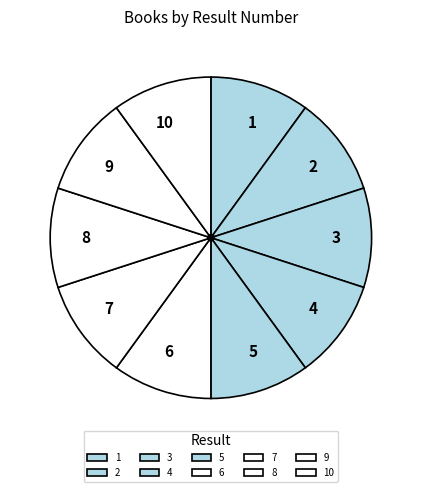

How many slices are in this pie chart?

10